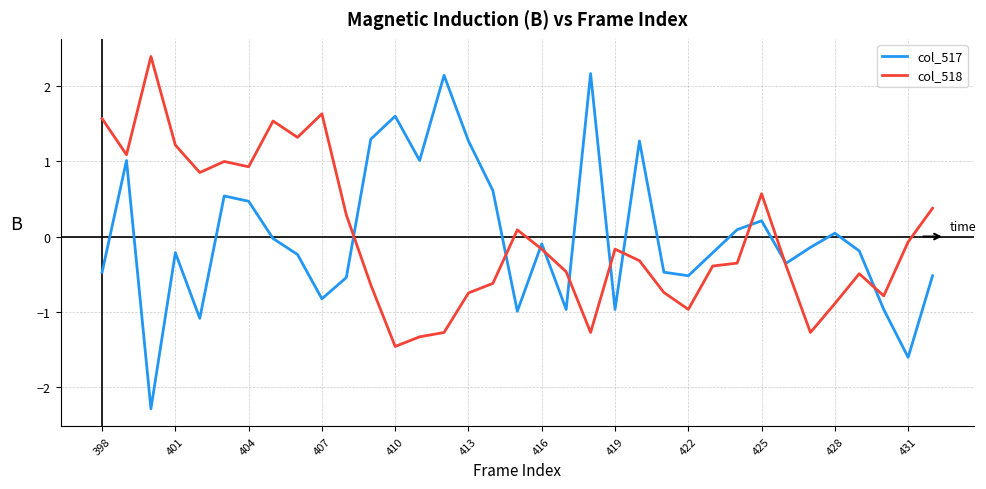

True or false: col_518 has more than 1 interior local peaks.

True